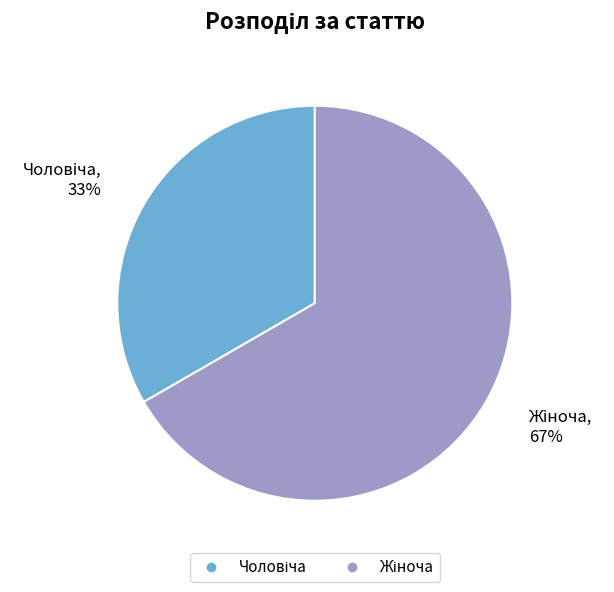

Does any single category account for the majority?

Yes